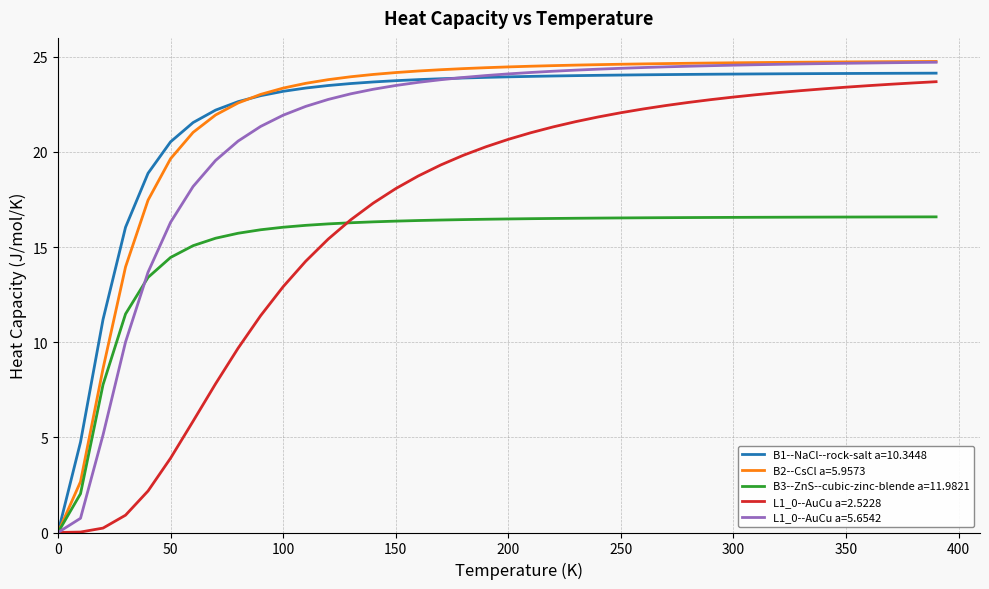

Does the chart have visible grid lines?

Yes